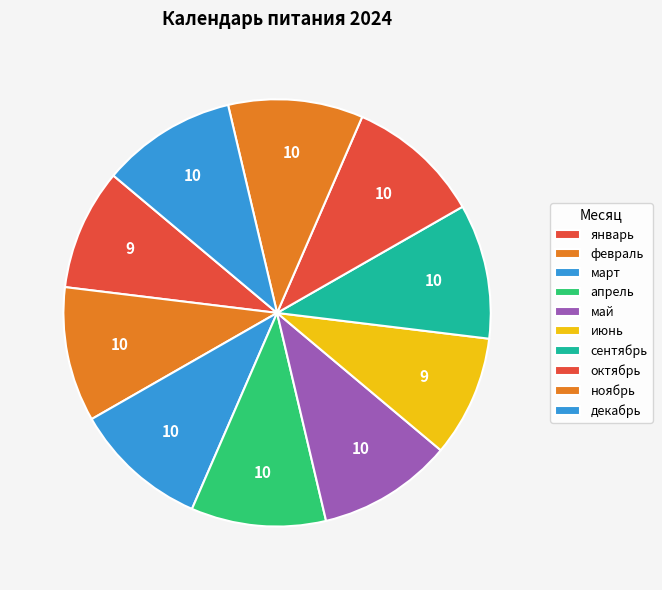

How many slices are in this pie chart?

10